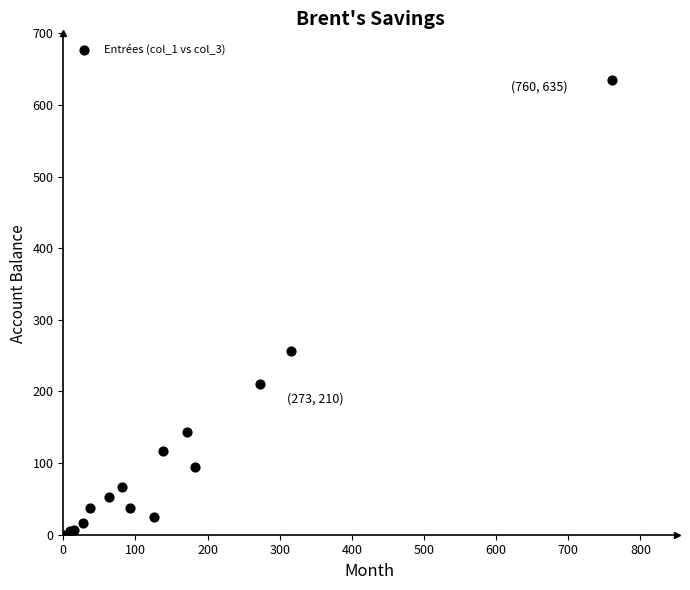

What Y value in the scatter plot is closest to 317?

257